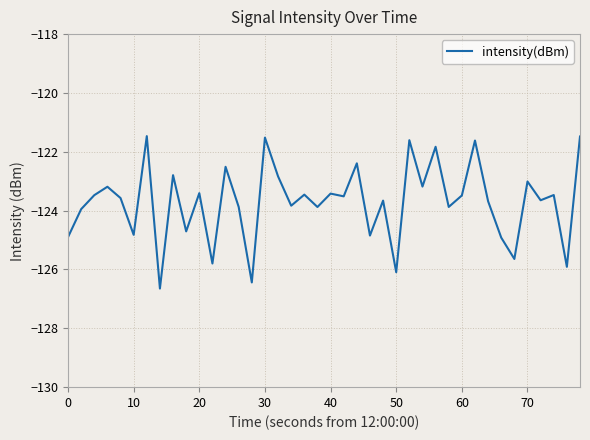

How many lines are shown in the chart?

1